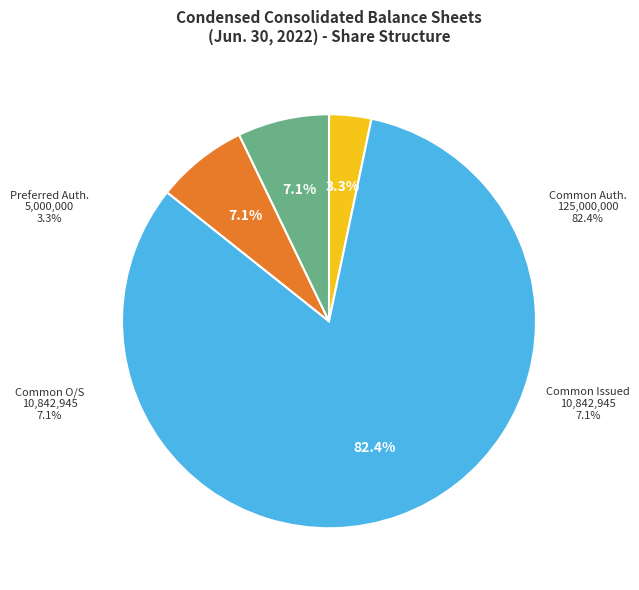

How many slices are in this pie chart?

4